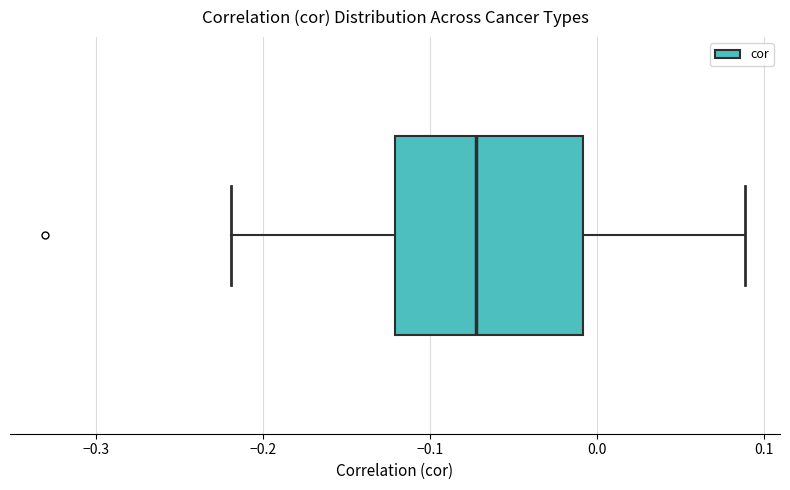

Read this box plot against the x-axis: the position of the median line, the range covered by the box, and the ends of both whiskers. The values are not printed on the chart, so give them approximately, as read against the axis.

median -0.07, box -0.12 to -0.01, whiskers -0.22 to 0.09